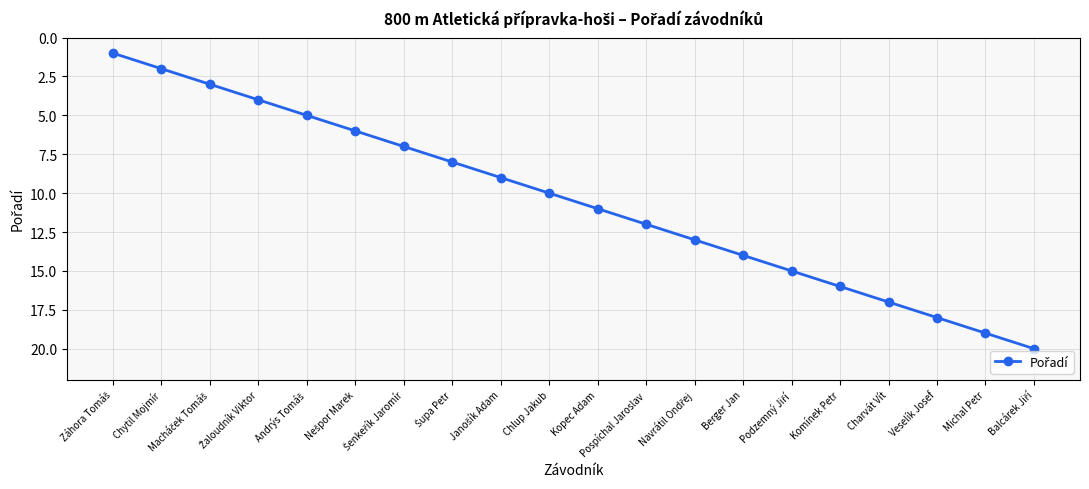

What is the difference between the maximum and minimum values?

19